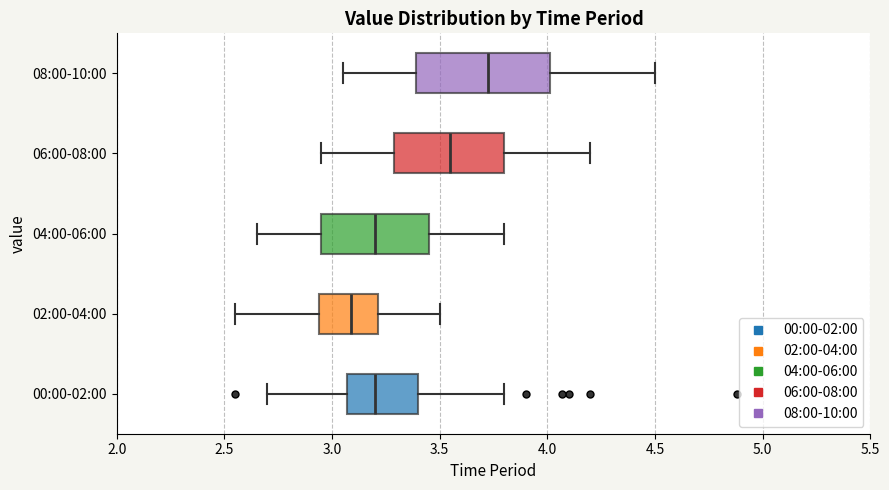

Where is the right edge of the box for 04:00-06:00 on the x-axis? The values are not printed on the chart, so give them approximately, as read against the axis.

3.45